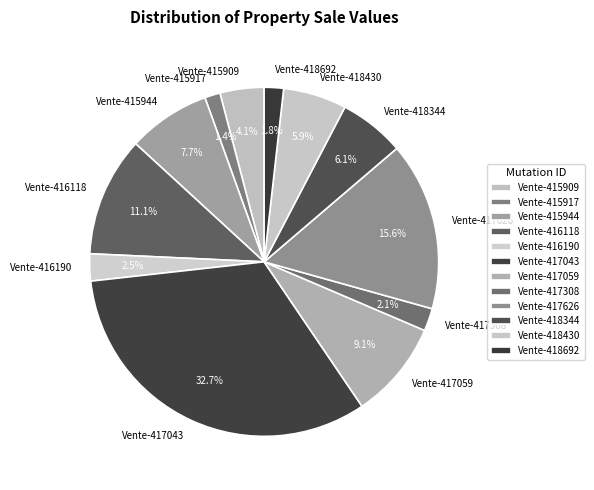

How many slices are in this pie chart?

12